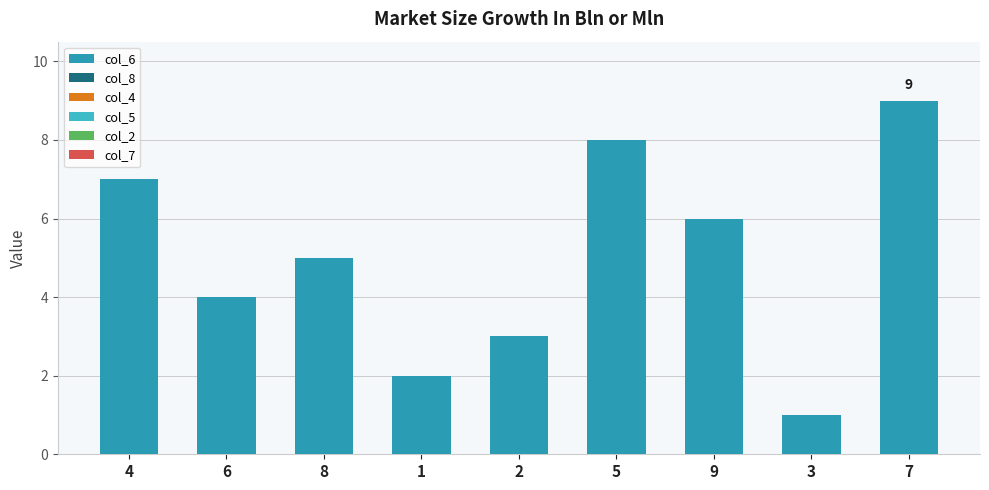

Which label corresponds to the smallest value in the chart?

3